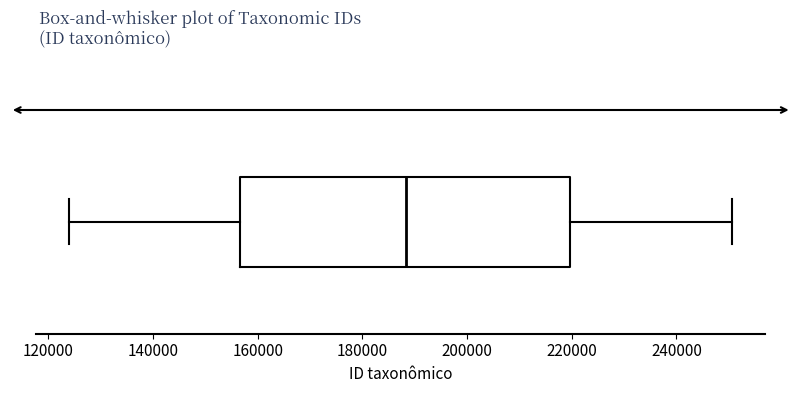

Read this box plot against the x-axis: the position of the median line, the range covered by the box, and the ends of both whiskers. The values are not printed on the chart, so give them approximately, as read against the axis.

median 188000, box 156000 to 220000, whiskers 124000 to 250000